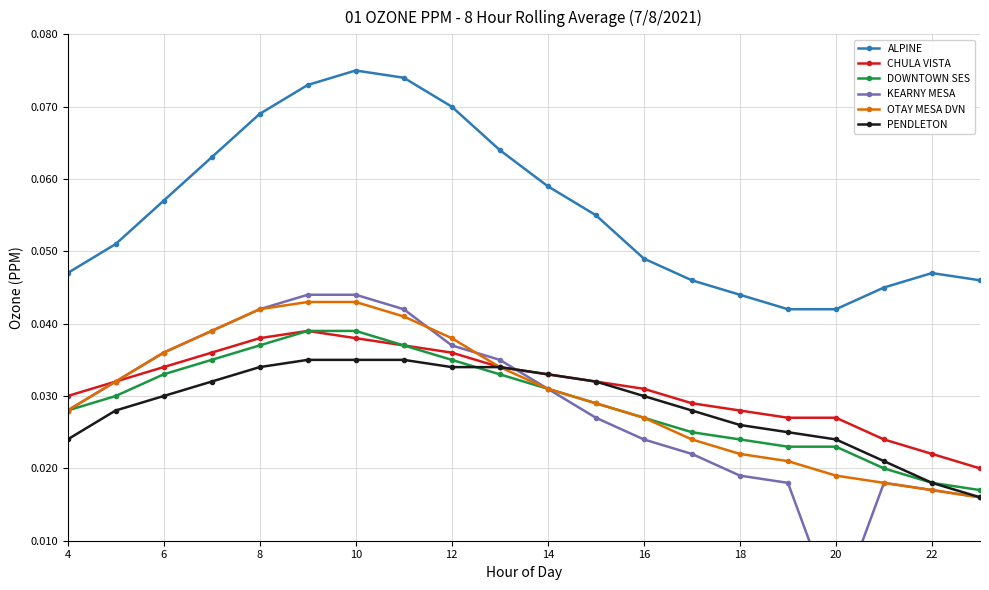

True or false: KEARNY MESA and DOWNTOWN SES cross at least once.

False